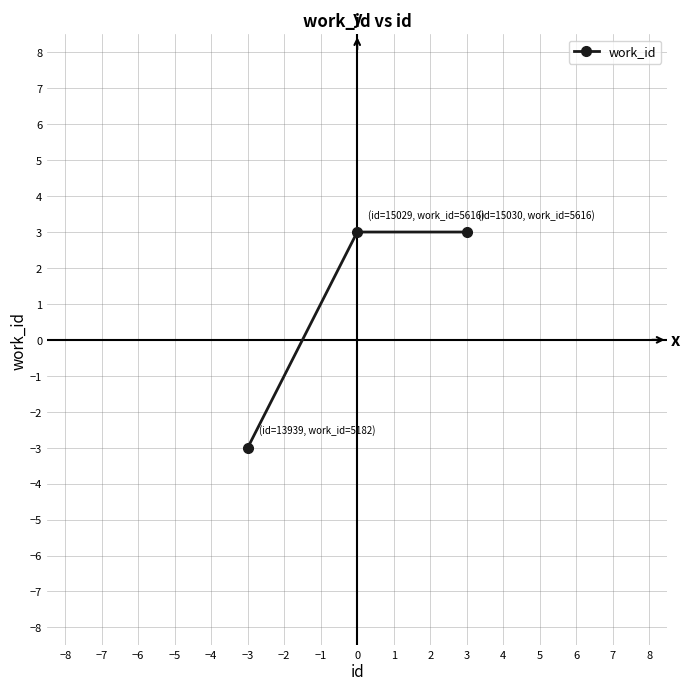

What is the sum of all values?

3